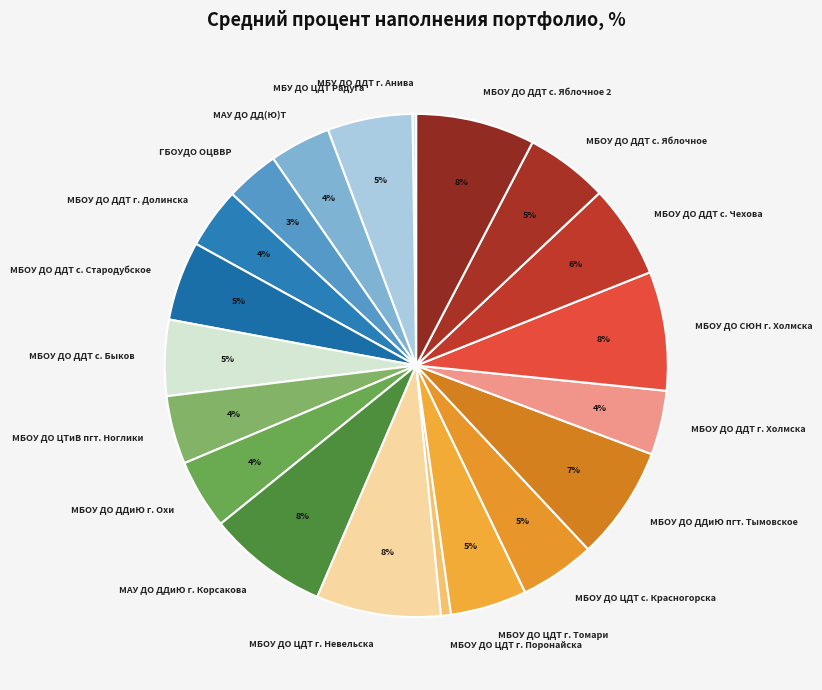

To the nearest percent, what is the combined percentage of МБОУ ДО ДДТ с. Яблочное 2 and МБОУ ДО ЦДТ г. Невельска?

16%